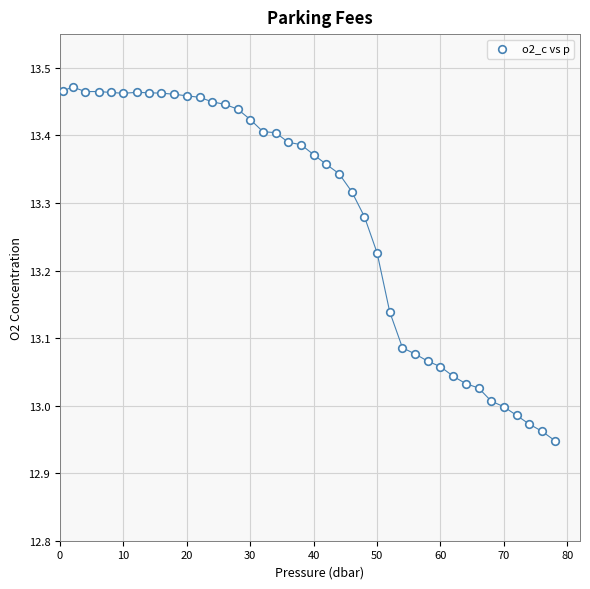

What is the range of Y values (max minus min)?

0.5